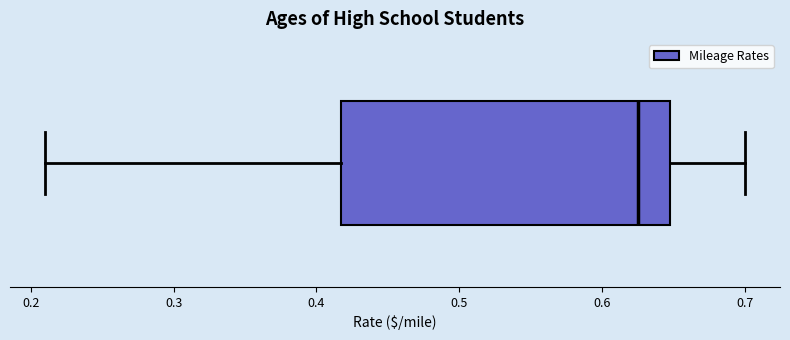

Transcribe this box plot: give where the median line is, the range the box spans, and where the two whiskers end, as read against the x-axis. The values are not printed on the chart, so give them approximately, as read against the axis.

median 0.63, box 0.42 to 0.65, whiskers 0.21 to 0.70